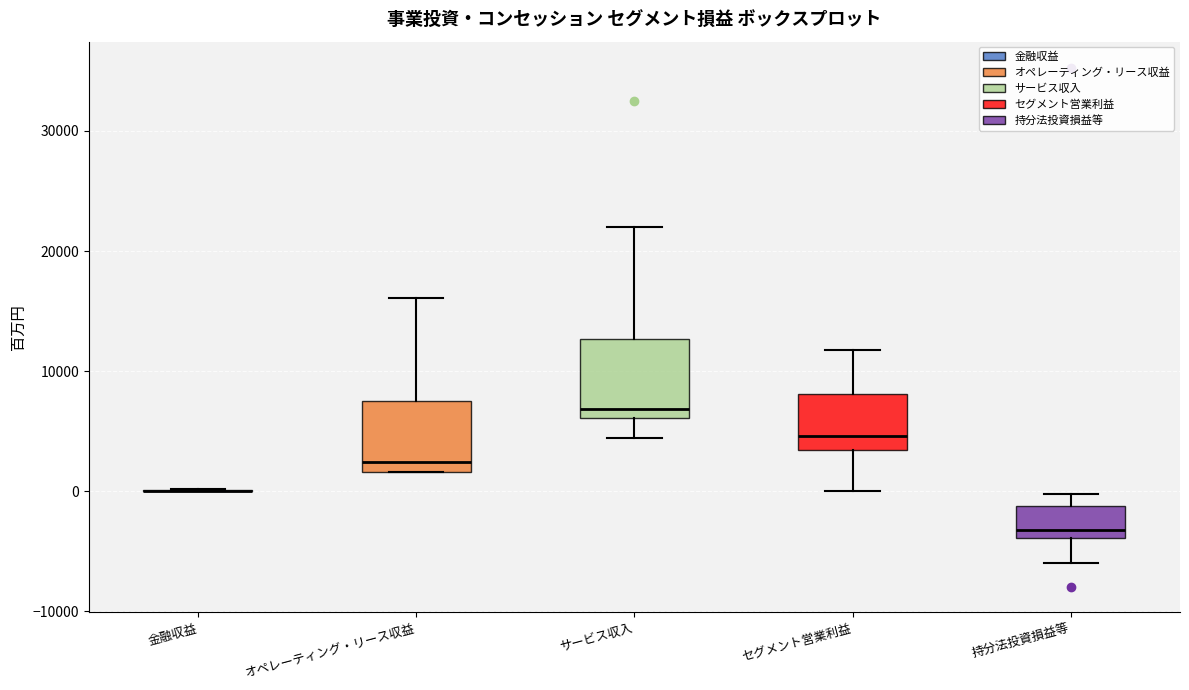

Reading left to right, transcribe this box plot: for each box, give where its median line is, the range the box spans, and where its two whiskers end, as read against the y-axis. The values are not printed on the chart, so give them approximately, as read against the axis.

金融収益: box collapsed to a line at 0, whiskers 0 to 0
オペレーティング・リース収益: median 2000 (just above the box's lower edge), box 2000 to 8000, whiskers 2000 to 16000
サービス収入: median 7000, box 6000 to 13000, whiskers 4000 to 22000
セグメント営業利益: median 5000, box 3000 to 8000, whiskers 0 to 12000
持分法投資損益等: median -3000, box -4000 to -1000, whiskers -6000 to 0